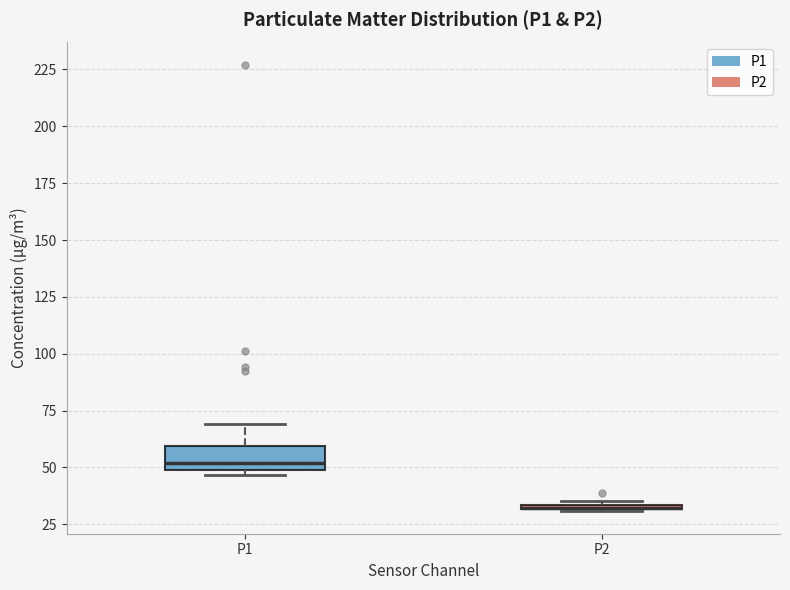

Which box is the tallest, from its lower edge to its upper edge?

P1